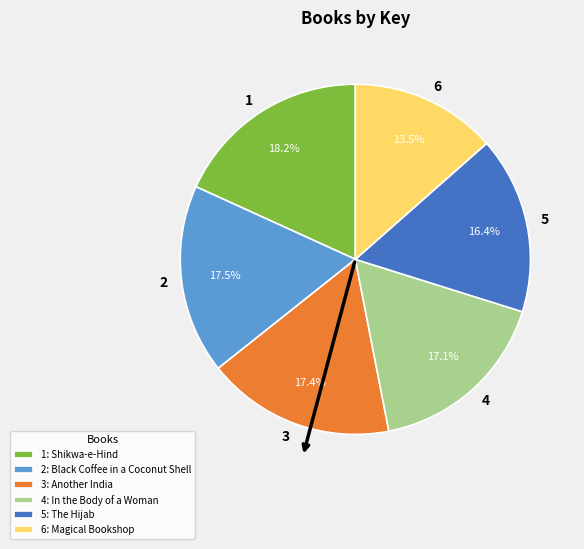

To the nearest percent, what percentage of the pie is 3?

17%